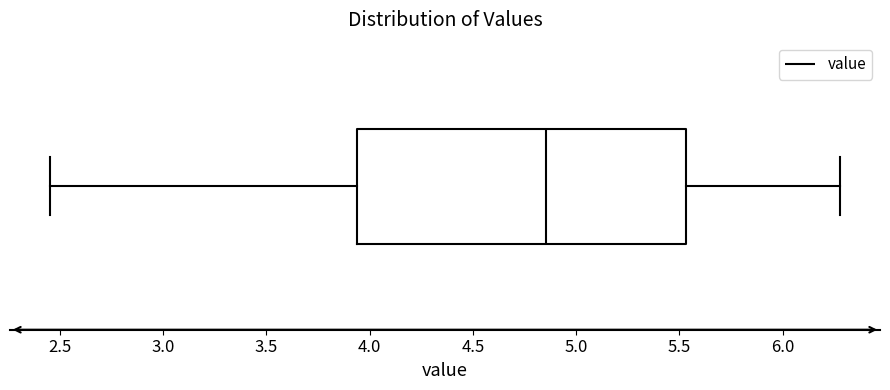

Where is the right edge of the box on the x-axis? The values are not printed on the chart, so give them approximately, as read against the axis.

5.55